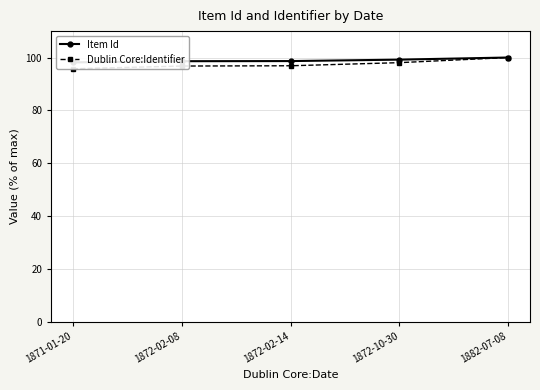

True or false: Dublin Core:Identifier has more than 1 points higher than both neighbors.

False